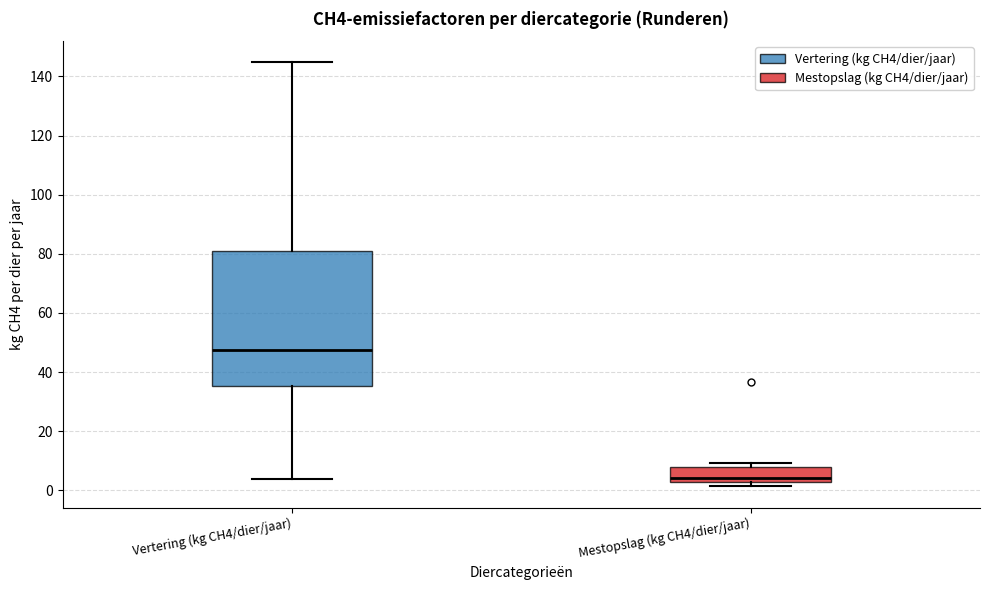

Where is the upper edge of the box for Mestopslag (kg CH4/dier/jaar) on the y-axis? The values are not printed on the chart, so give them approximately, as read against the axis.

8